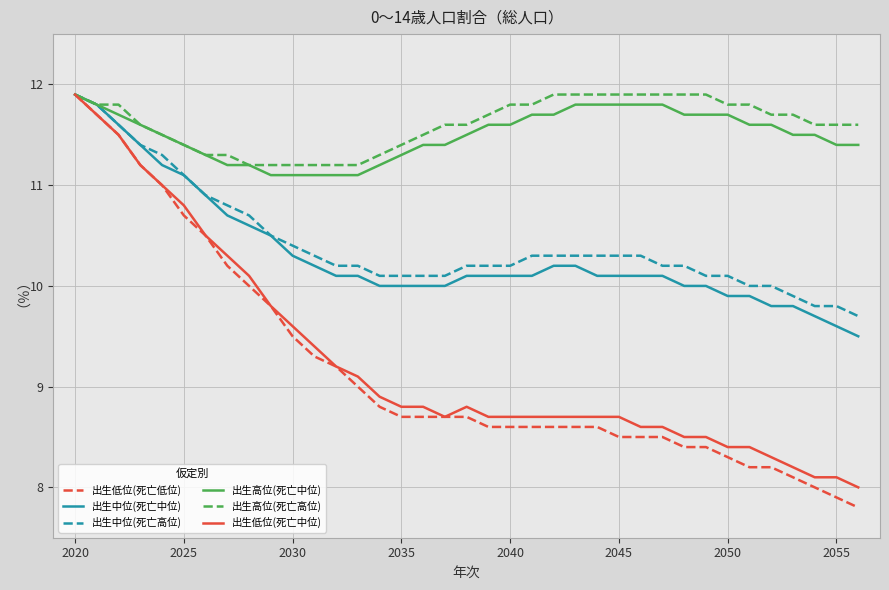

What is the smallest value displayed?

7.8